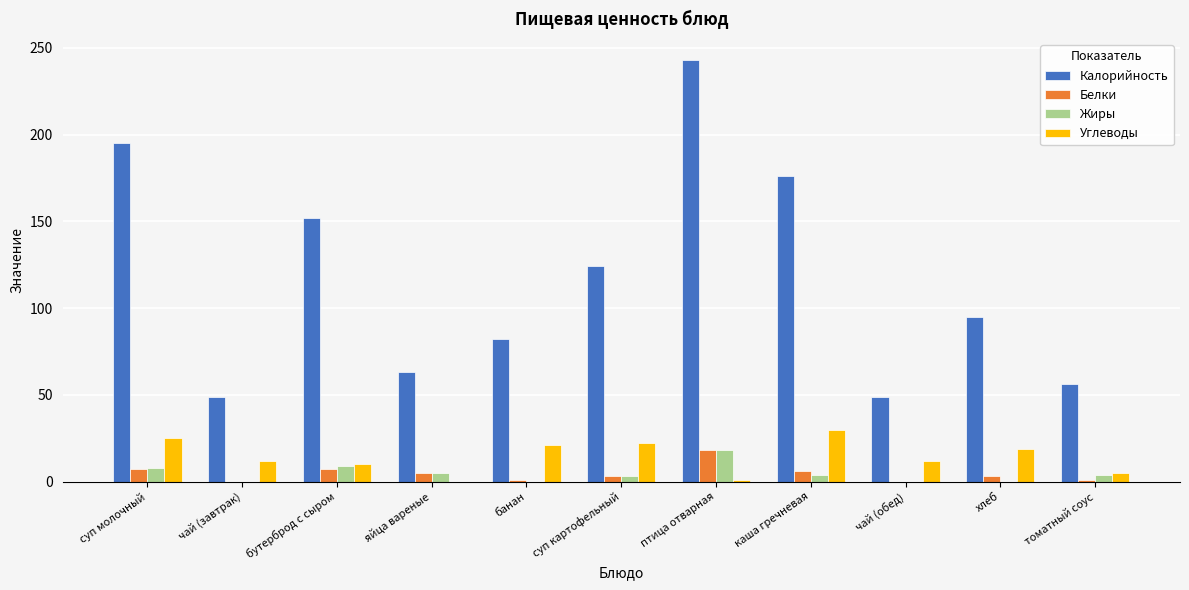

Does the chart contain stacked bars?

No